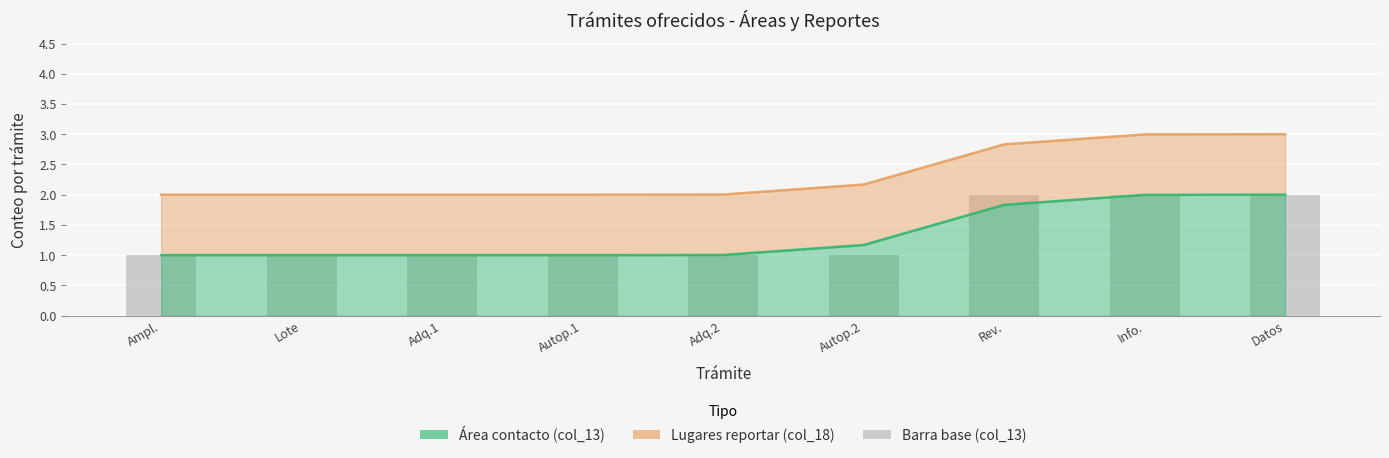

Count the values in the range 1 to 2.

9